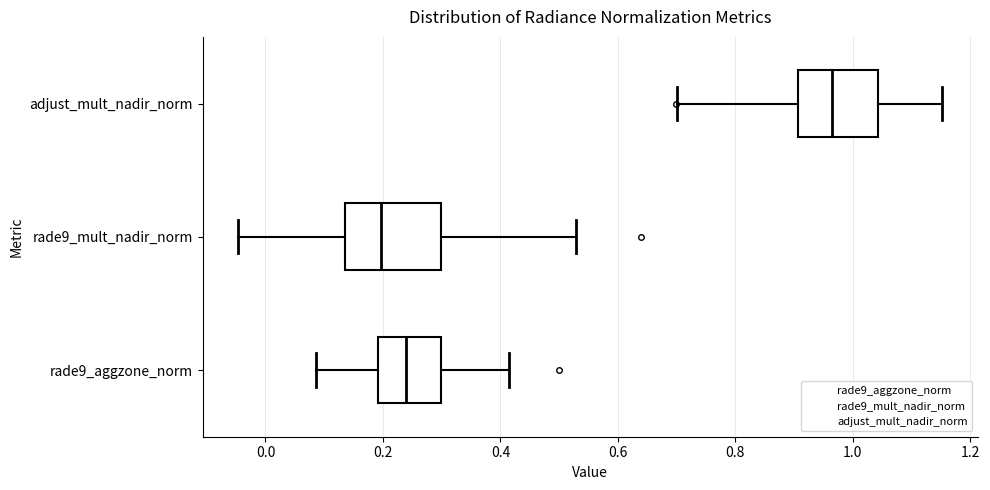

Which box is the widest, from its left edge to its right edge?

rade9_mult_nadir_norm